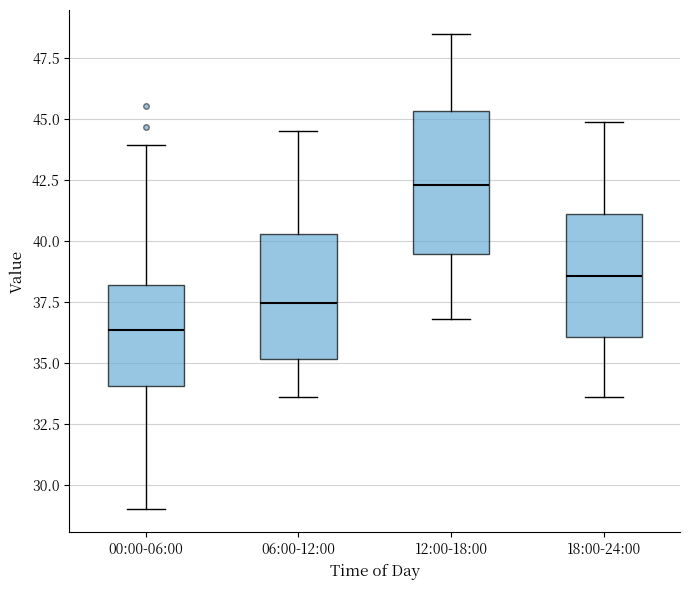

Where does the median line of the box for 06:00-12:00 sit on the y-axis? The values are not printed on the chart, so give them approximately, as read against the axis.

37.5